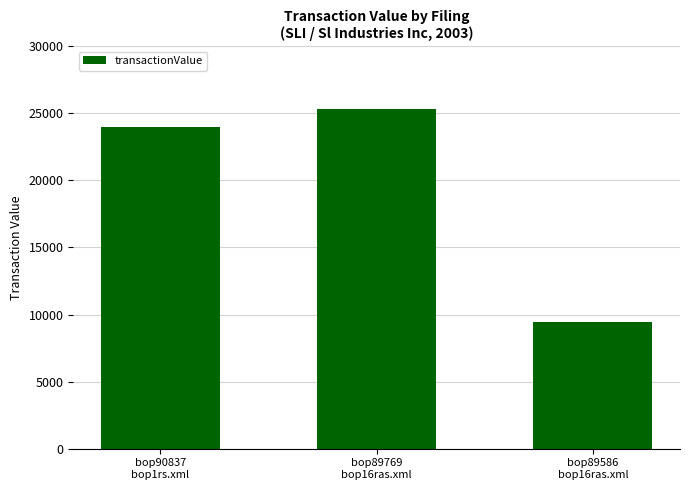

What is the sum of the values at bop90837
bop1rs.xml and bop89586
bop16ras.xml?

33425